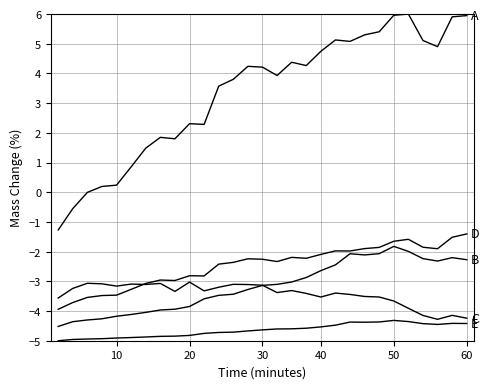

How many series are shown in this chart?

5